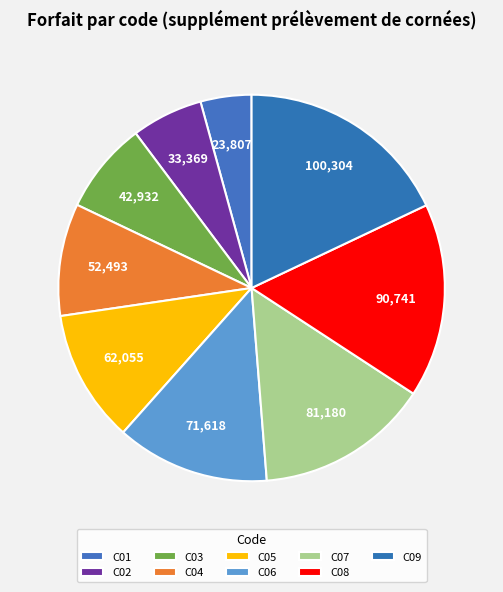

What is the ratio of the value at C07 to the value at C01?

3.4